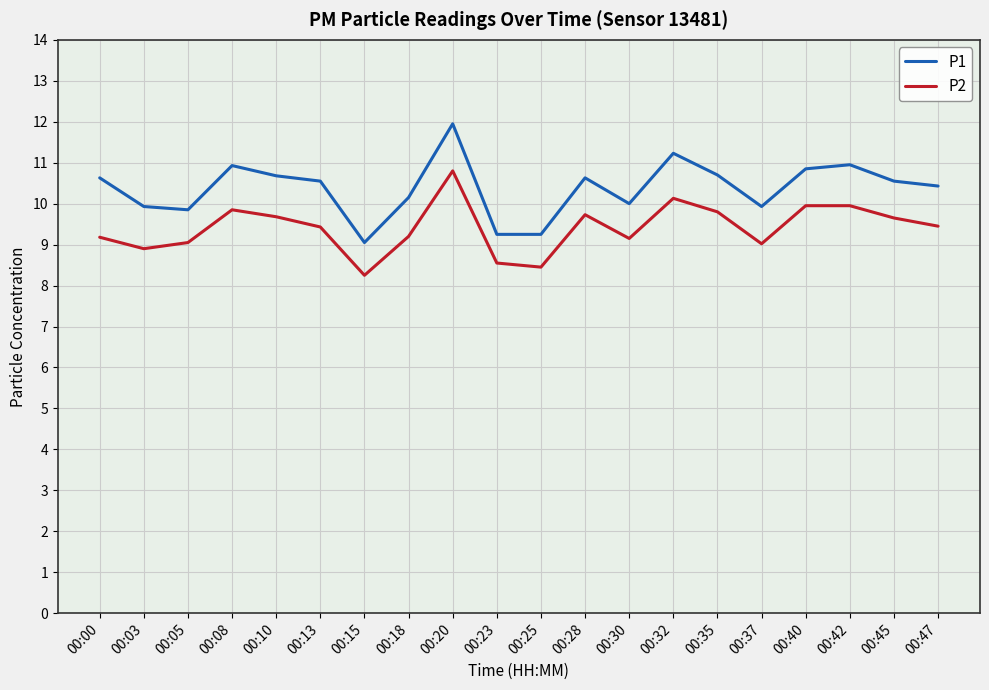

What is the highest value of the P2 series?

10.8